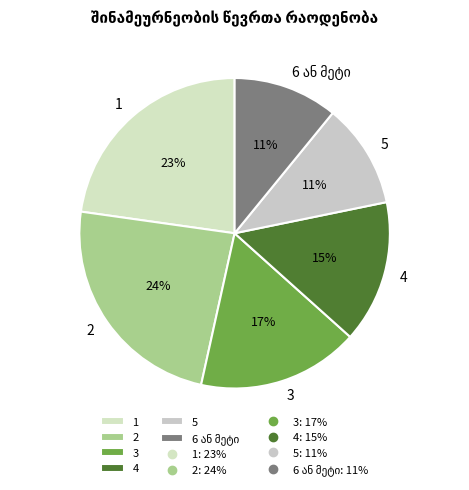

Is the sum of 4 and 2 greater than half?

No